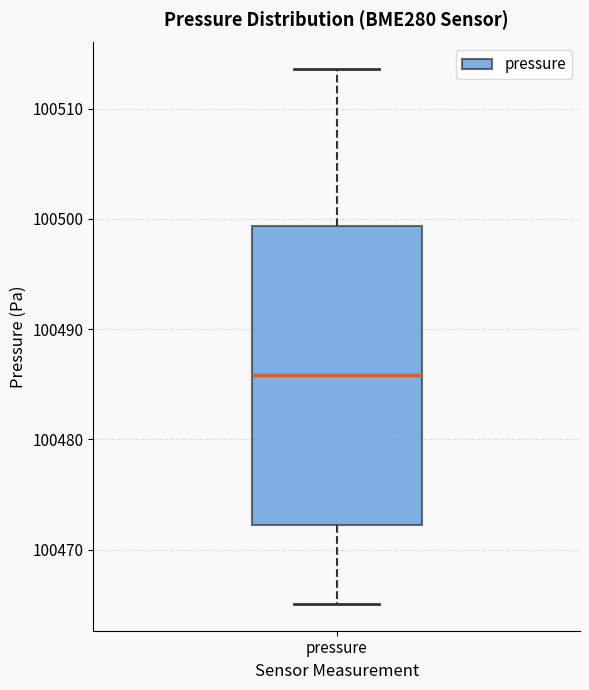

Where is the upper edge of the box for pressure on the y-axis? The values are not printed on the chart, so give them approximately, as read against the axis.

100499